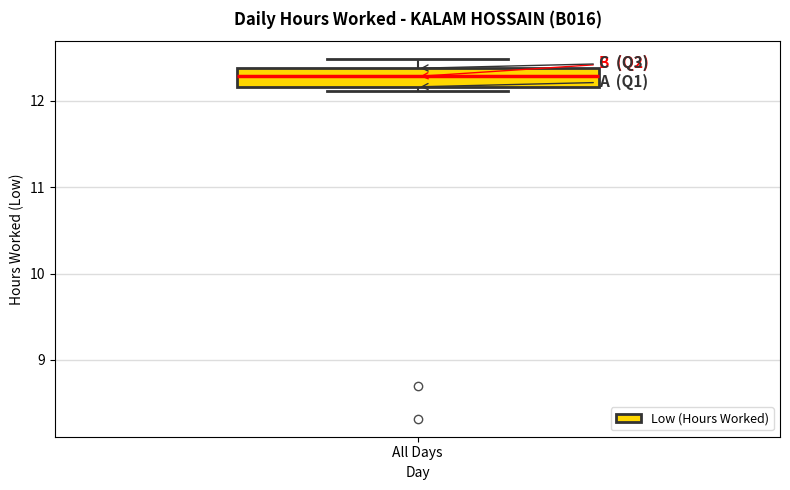

Where is the upper edge of the box for All Days on the y-axis? The values are not printed on the chart, so give them approximately, as read against the axis.

12.4